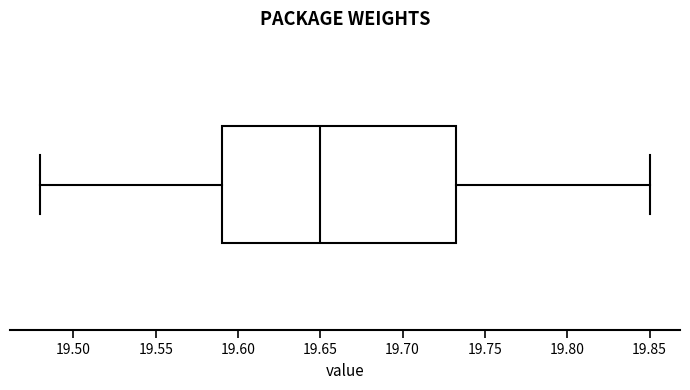

Read this box plot against the x-axis: the position of the median line, the range covered by the box, and the ends of both whiskers. The values are not printed on the chart, so give them approximately, as read against the axis.

median 19.650, box 19.590 to 19.735, whiskers 19.480 to 19.850